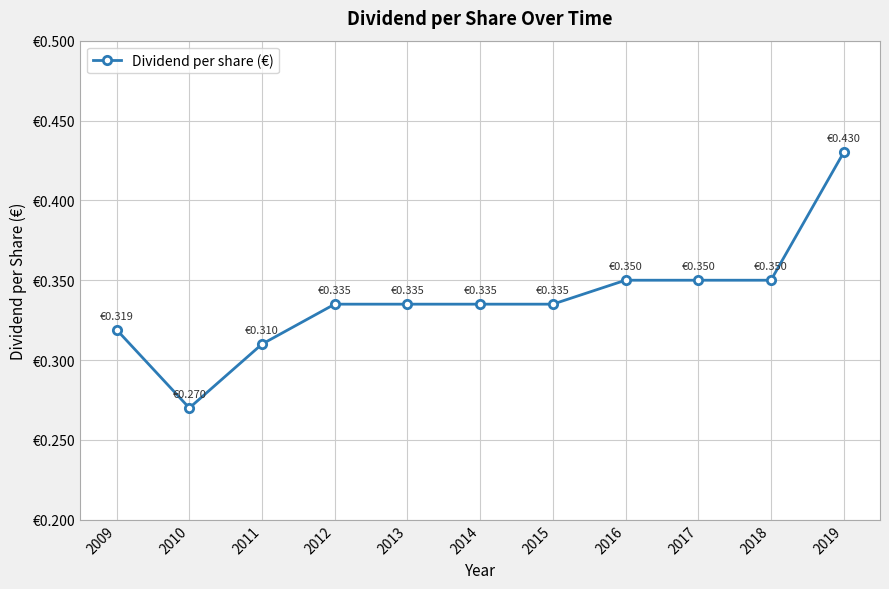

Does the chart display data point markers on the line(s)?

Yes